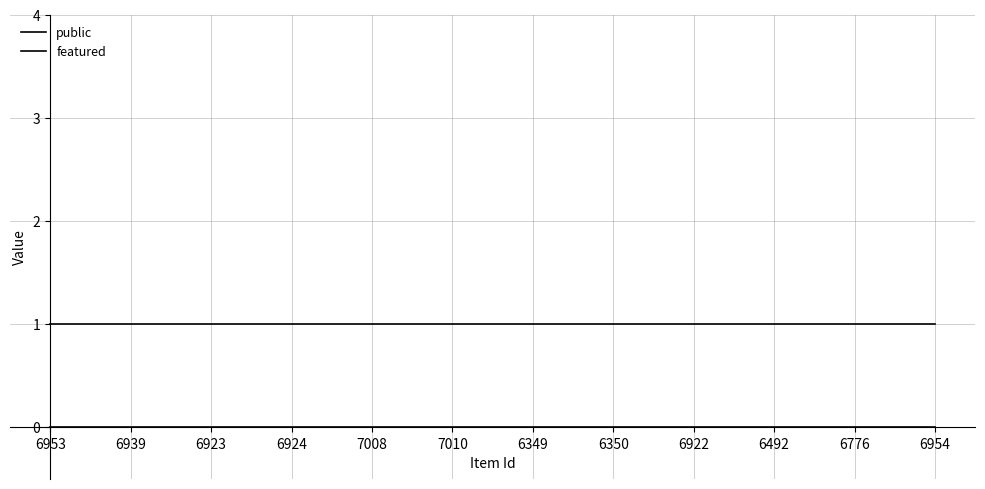

How many lines are shown in the chart?

2